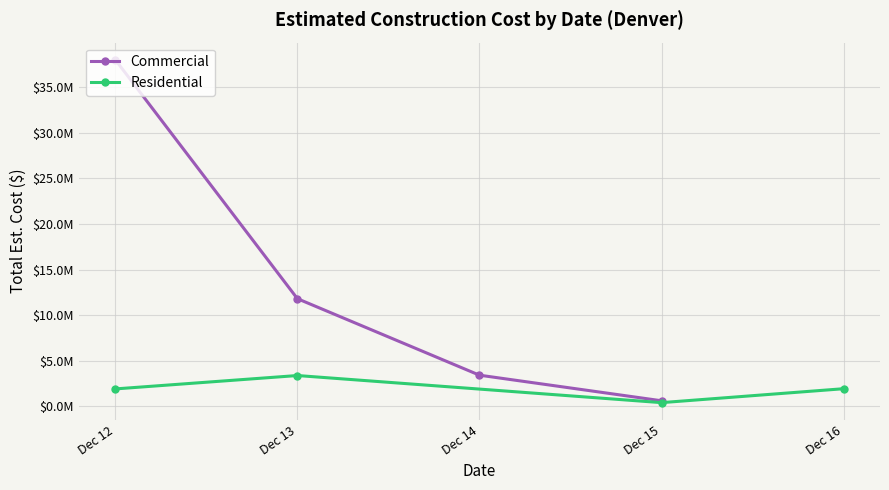

What value does the Commercial series have at Dec 15?

604443